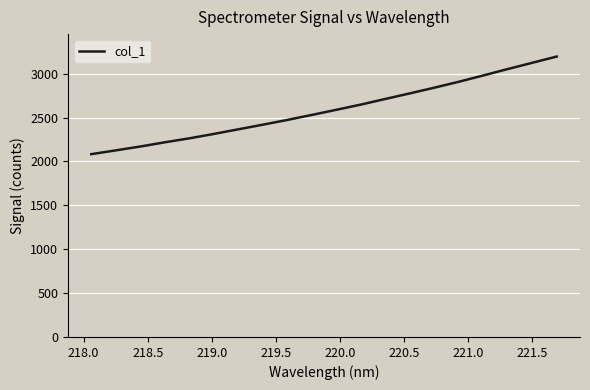

What is the difference between the maximum and minimum values?

1112.5